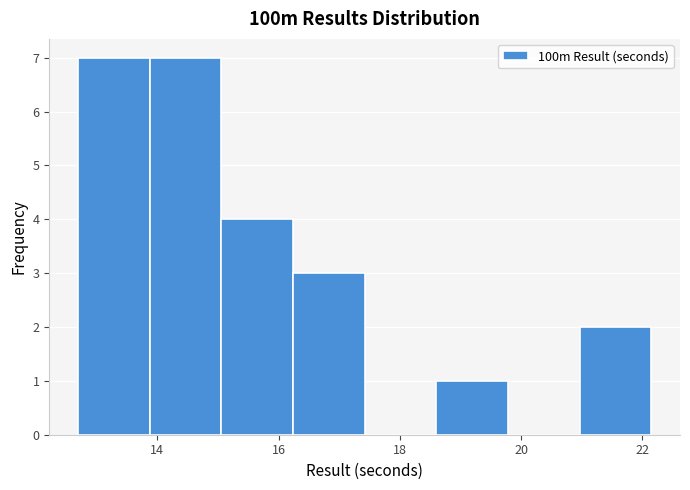

Reading left to right, list every bar in this chart as the range it spans on the x-axis followed by its height. Neither the bar edges nor the heights are printed on the chart, so give them approximately, as read against the axes.

12.6 to 13.8: 7
13.8 to 15.0: 7
15.0 to 16.2: 4
16.2 to 17.4: 3
17.4 to 18.6: 0
18.6 to 19.8: 1
19.8 to 21.0: 0
21.0 to 22.2: 2